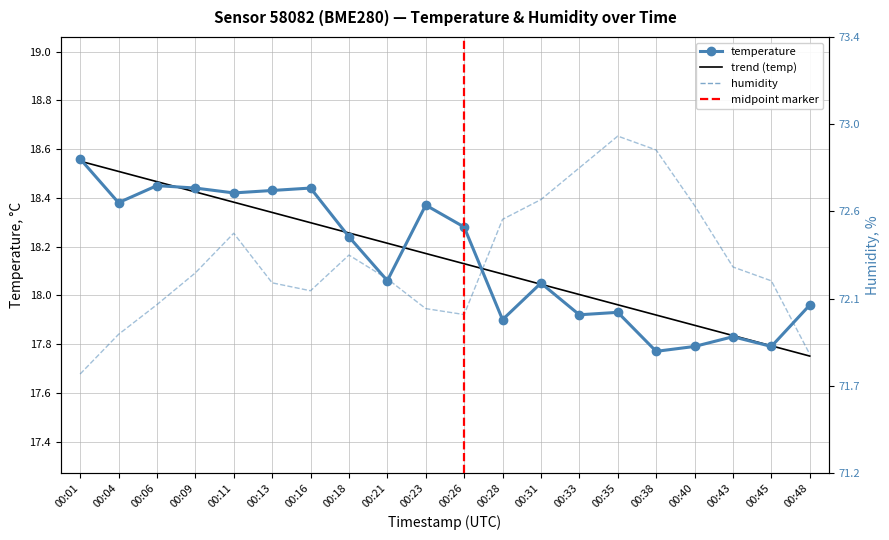

At which category does the chart reach its peak across all series?

00:35